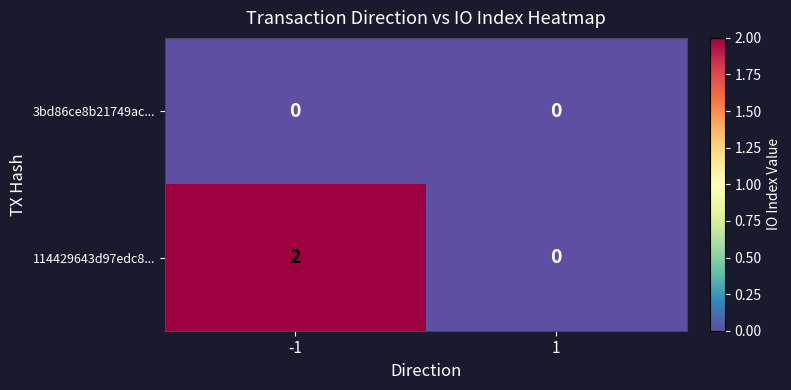

At which category is the sum across all series the highest?

-1